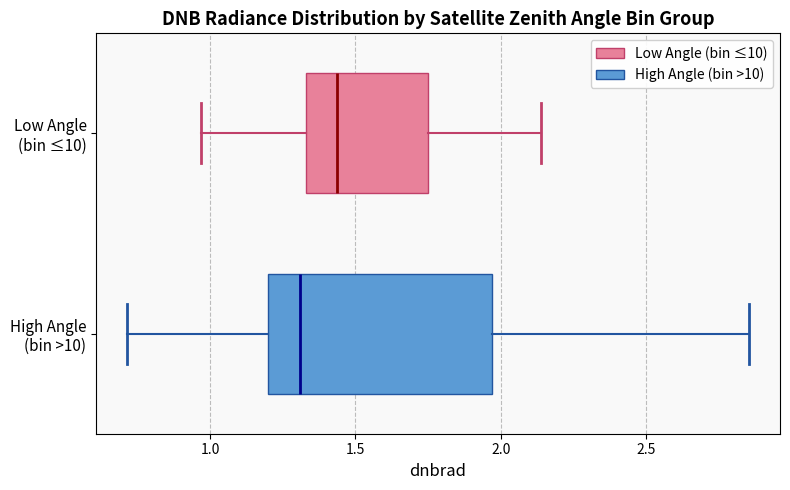

Reading bottom to top, read every box against the x-axis: the position of its median line, the range the box covers, and the ends of its whiskers. The values are not printed on the chart, so give them approximately, as read against the axis.

High Angle (bin >10): median 1.30, box 1.20 to 1.95, whiskers 0.70 to 2.85
Low Angle (bin ≤10): median 1.45, box 1.35 to 1.75, whiskers 0.95 to 2.15